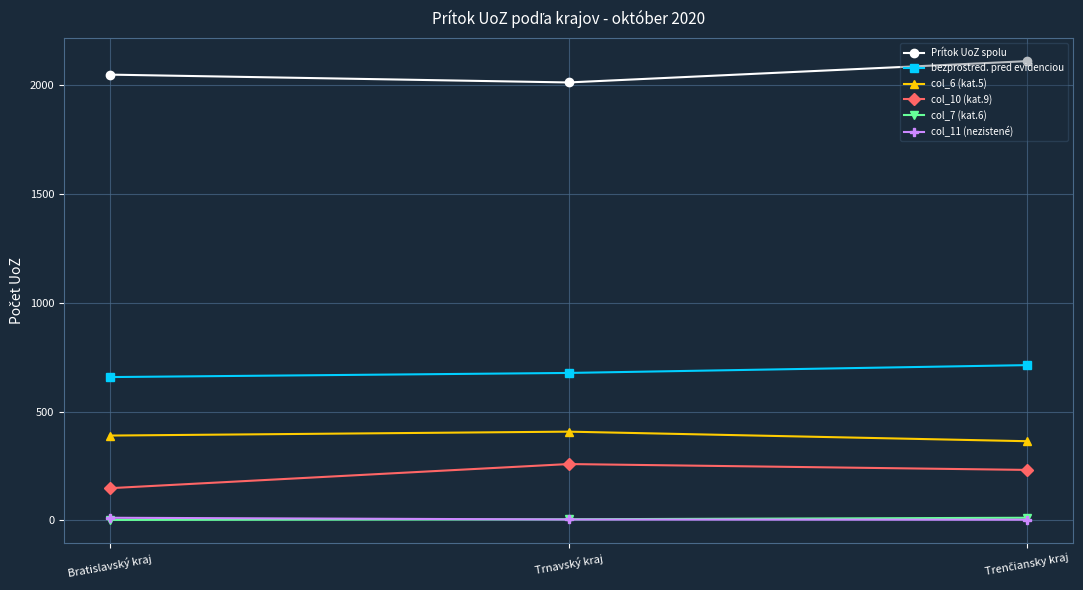

What is the highest value of the col_7 (kat.6) series?

12